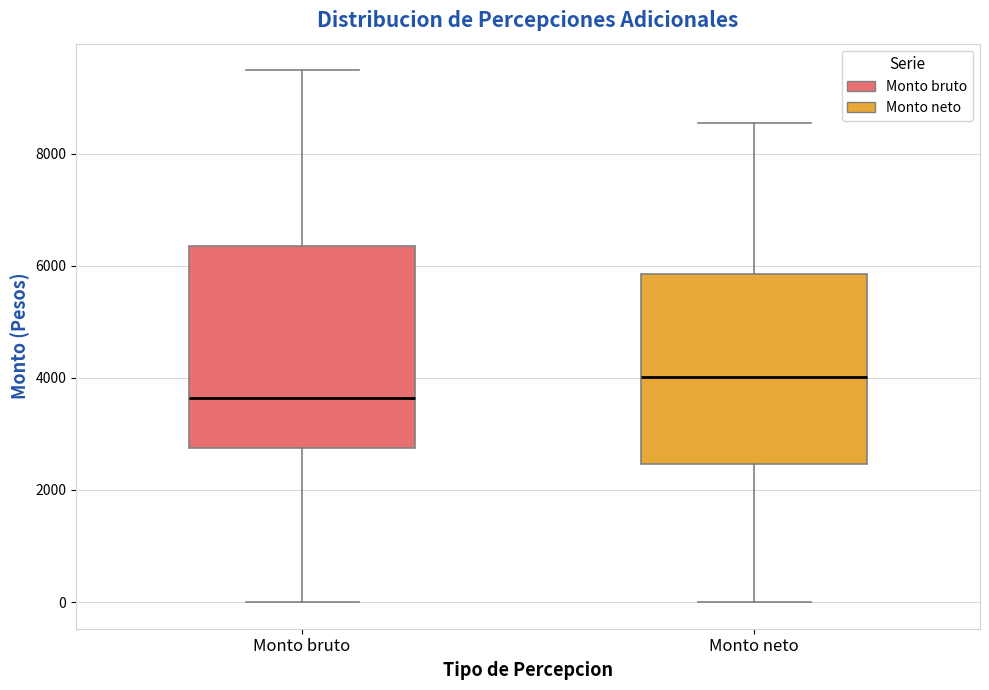

Reading left to right, read every box against the y-axis: the position of its median line, the range the box covers, and the ends of its whiskers. The values are not printed on the chart, so give them approximately, as read against the axis.

Monto bruto: median 3600, box 2800 to 6400, whiskers 0 to 9400
Monto neto: median 4000, box 2400 to 5800, whiskers 0 to 8600